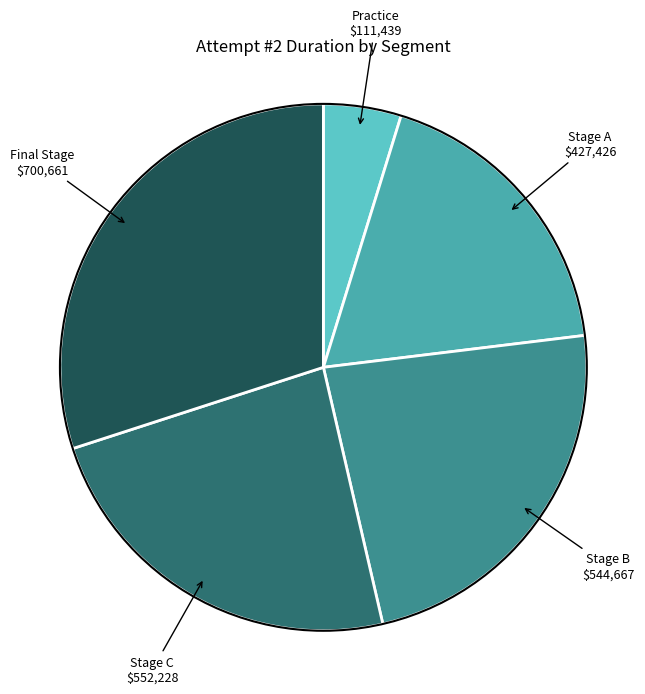

Does any single category account for the majority?

No